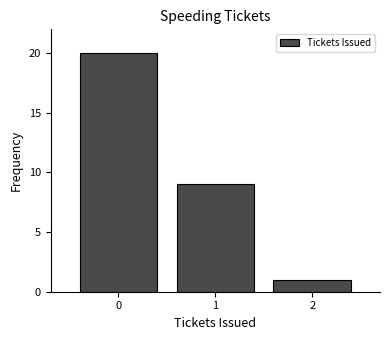

Reading left to right, transcribe all the data shown in this chart.

20	9	1